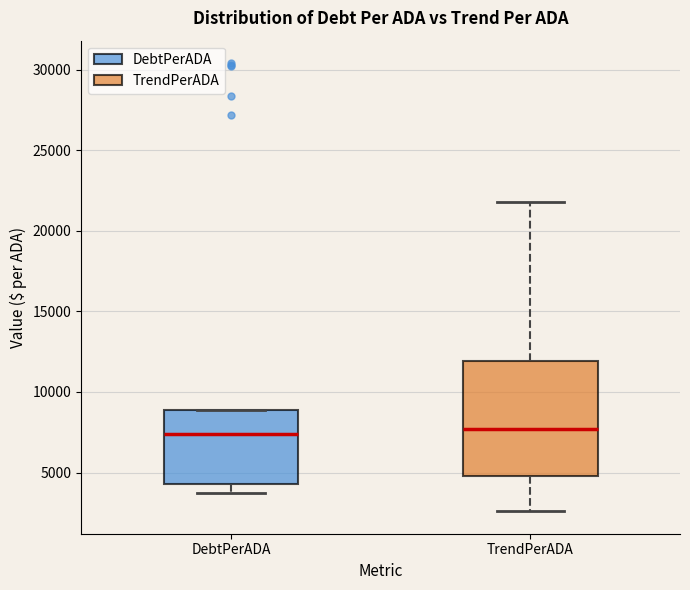

Which box is the tallest, from its lower edge to its upper edge?

TrendPerADA